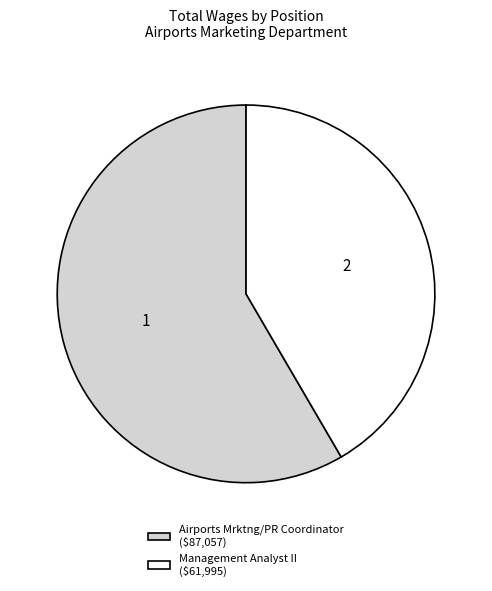

Which slice is the smallest?

Management Analyst II